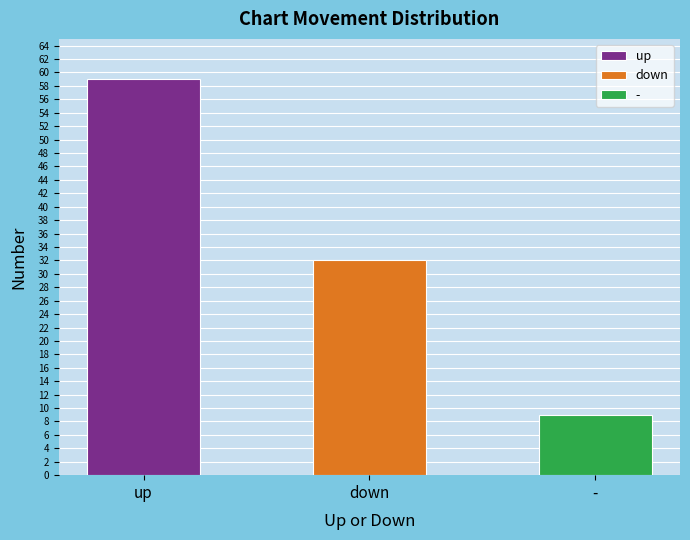

Which has a higher value, - or up?

up